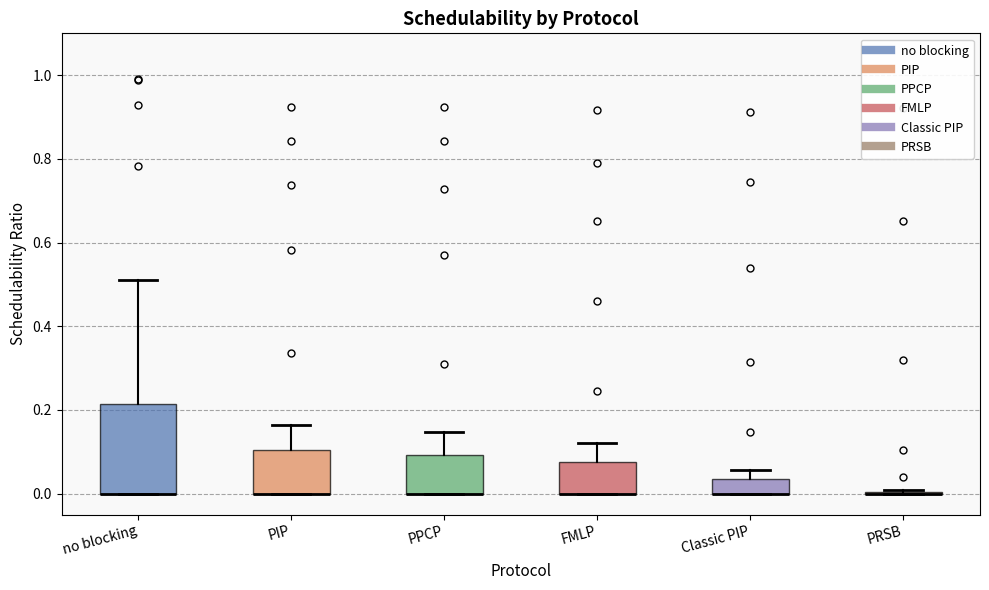

Reading left to right, transcribe this box plot: for each box, give where its median line is, the range the box spans, and where its two whiskers end, as read against the y-axis. The values are not printed on the chart, so give them approximately, as read against the axis.

no blocking: median 0.00 (drawn on the box's lower edge), box 0.00 to 0.22, whiskers 0.00 to 0.52
PIP: median 0.00 (drawn on the box's lower edge), box 0.00 to 0.10, whiskers 0.00 to 0.16
PPCP: median 0.00 (drawn on the box's lower edge), box 0.00 to 0.10, whiskers 0.00 to 0.14
FMLP: median 0.00 (drawn on the box's lower edge), box 0.00 to 0.08, whiskers 0.00 to 0.12
Classic PIP: median 0.00 (drawn on the box's lower edge), box 0.00 to 0.04, whiskers 0.00 to 0.06
PRSB: box collapsed to a line at 0.00, whiskers 0.00 to 0.00